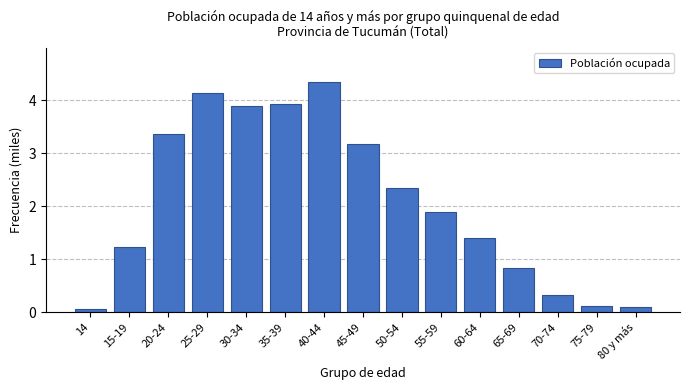

Are the bars horizontal?

No